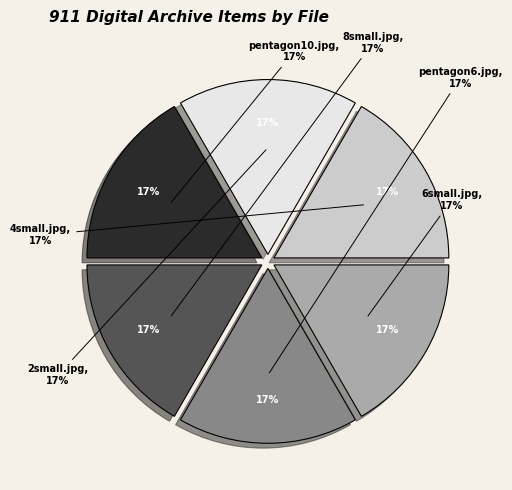

Which category has the smallest portion of the pie?

pentagon10.jpg